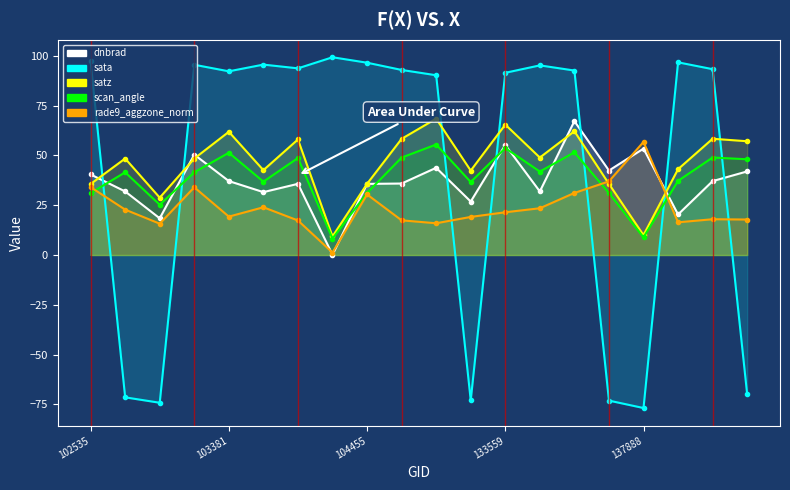

Is it true that scan_angle equals 55.5 at 10?

True